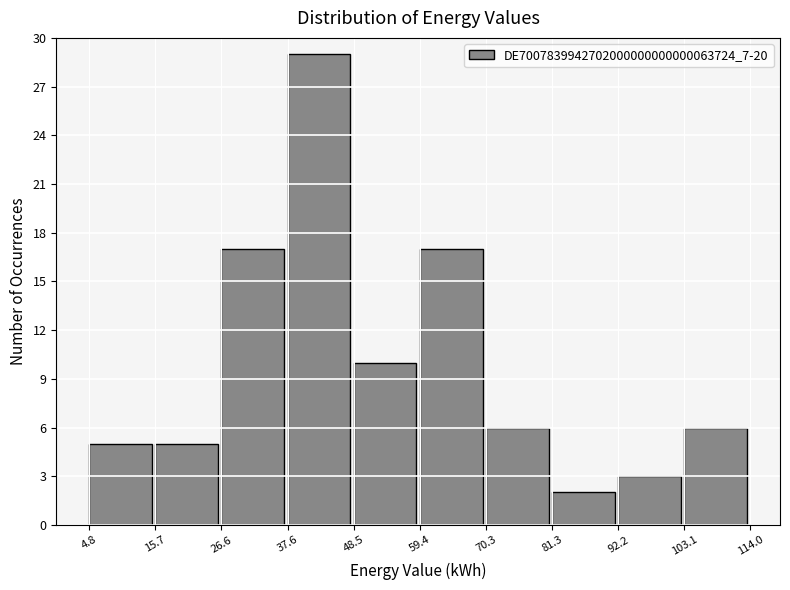

Reading left to right, transcribe this chart: for each bar, give the range it covers on the x-axis and its height. The values are not printed on the chart, so give them approximately, as read against the axis.

4.8 to 15.7: 5
15.7 to 26.6: 5
26.6 to 37.6: 17
37.6 to 48.5: 29
48.5 to 59.4: 10
59.4 to 70.3: 17
70.3 to 81.3: 6
81.3 to 92.2: 2
92.2 to 103.1: 3
103.1 to 114.0: 6